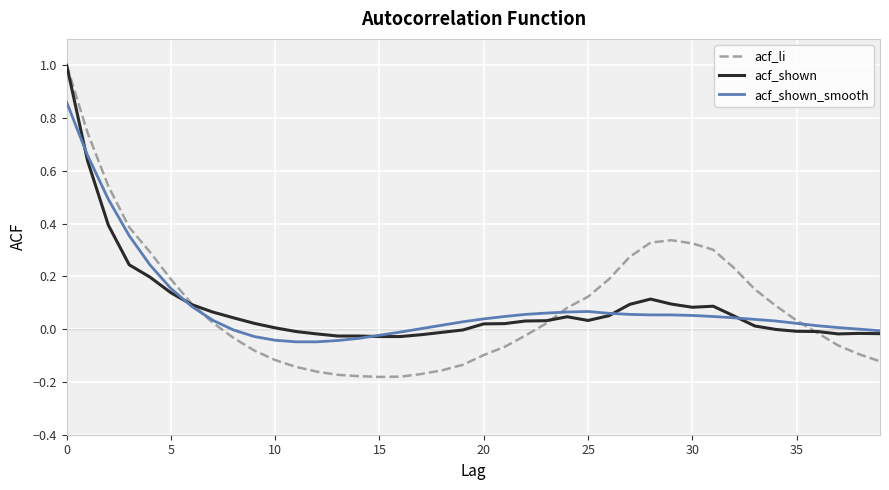

What is the highest value of the acf_shown series?

1.0